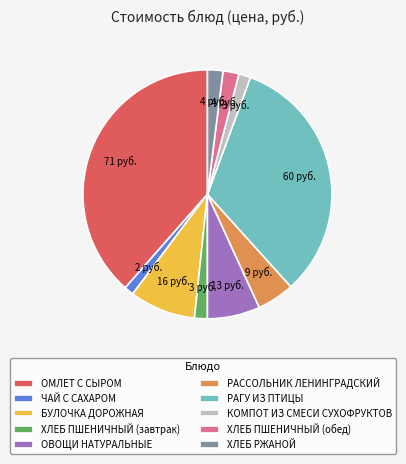

True or false: РАССОЛЬНИК ЛЕНИНГРАДСКИЙ accounts for 5% of the total.

True